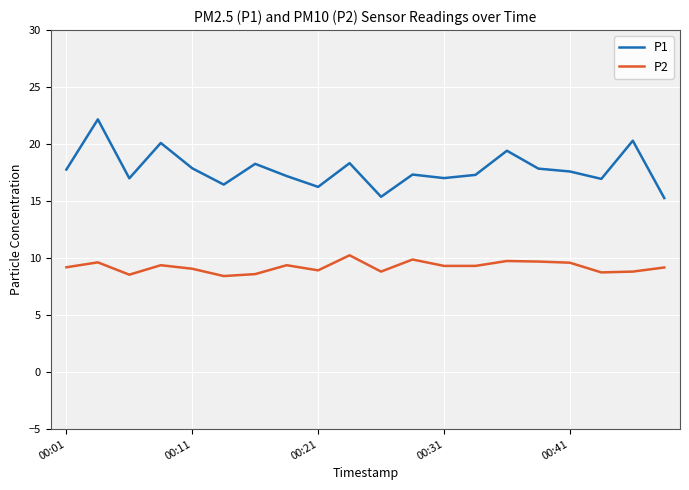

Which series has the largest total across all categories?

P1